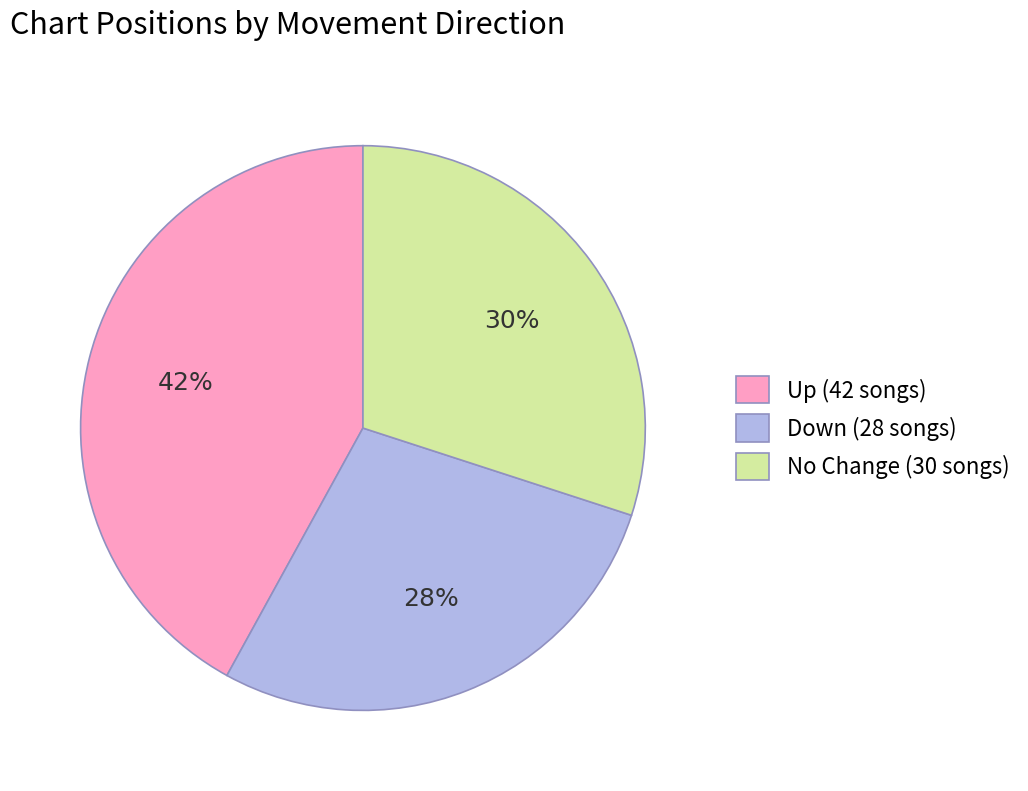

Count the number of slices in the pie.

3